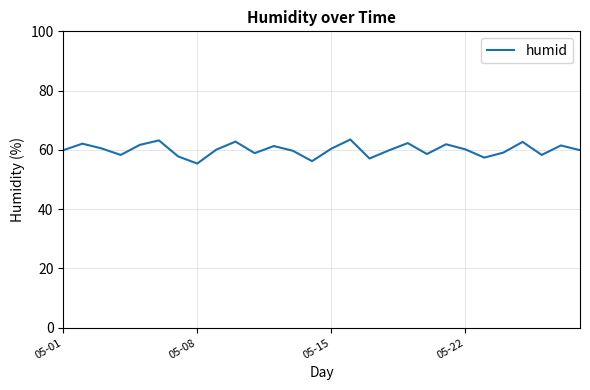

What is the greatest value displayed?

63.5